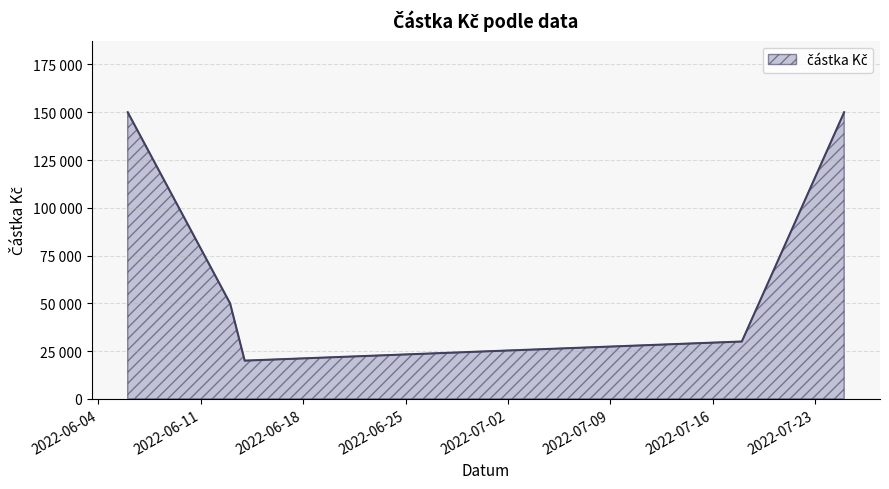

Where does the data first go above 50000?

2022-06-06